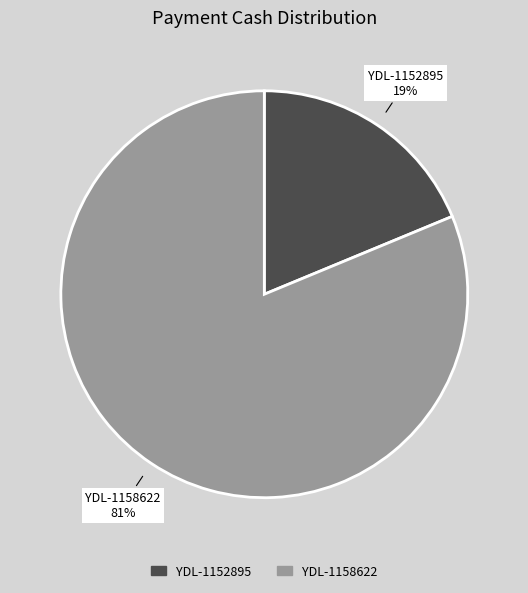

Do YDL-1152895 and YDL-1158622 together represent more than half of the pie?

Yes